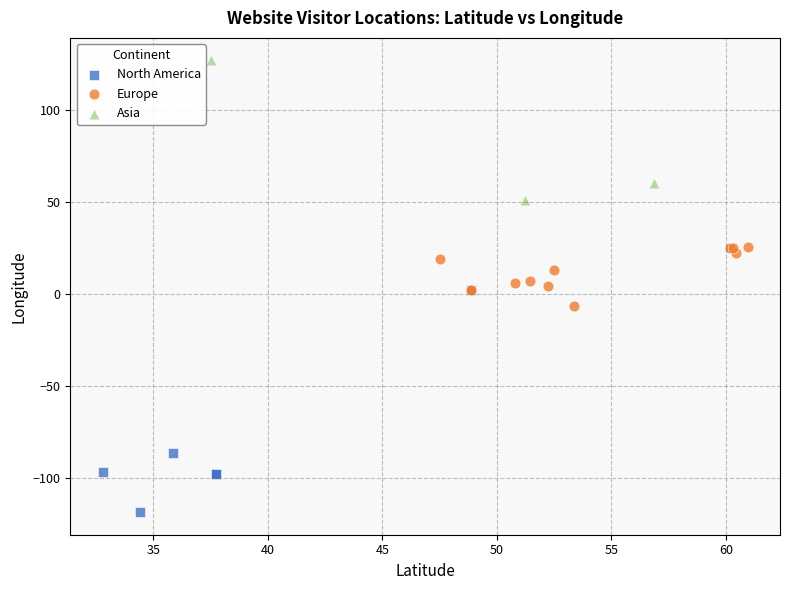

What are all the series names shown in the legend?

North America, Europe, Asia